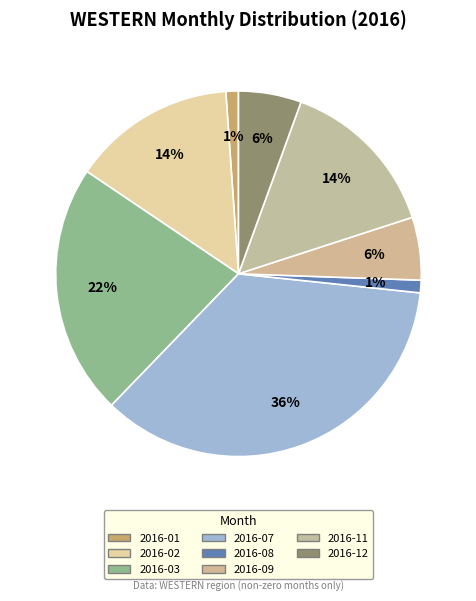

Count the number of slices in the pie.

8